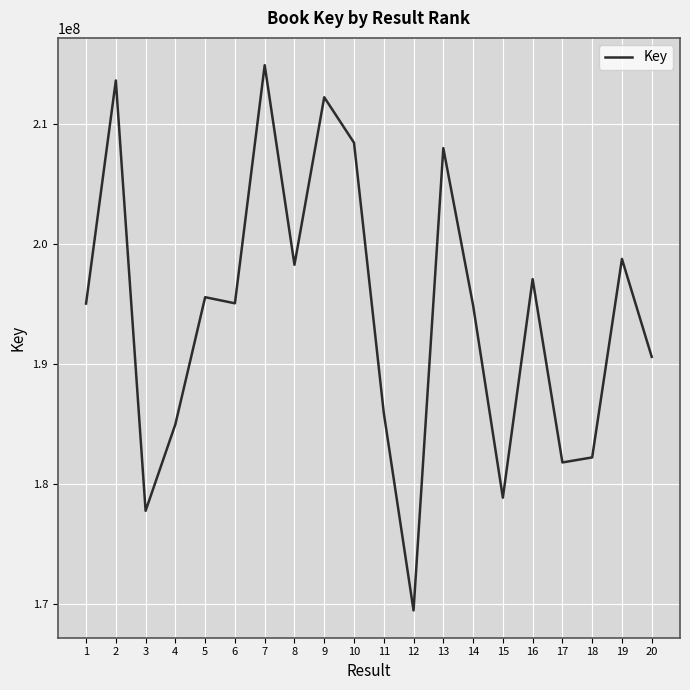

At which category does the data reach its first local valley?

3